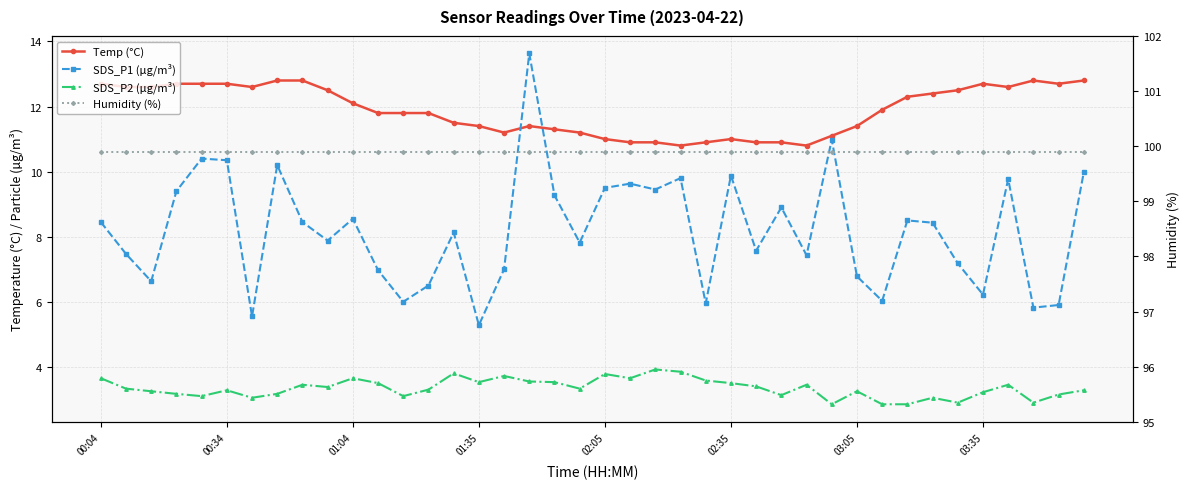

Count the number of data series in this chart.

4